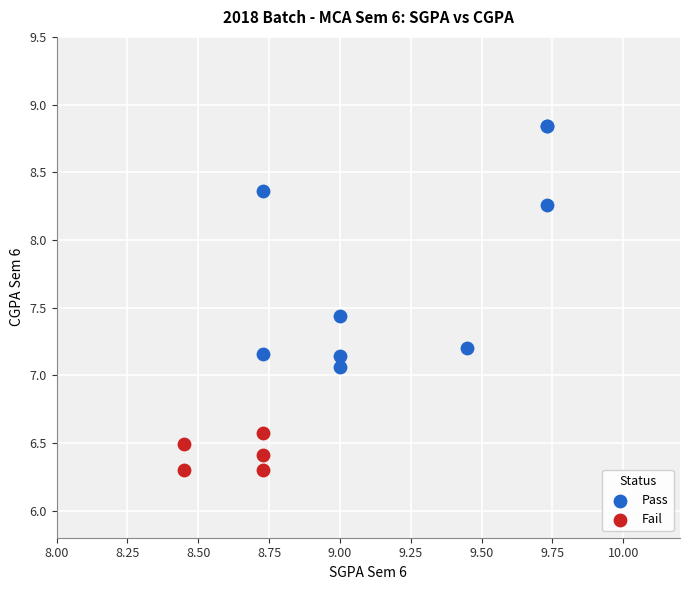

Which series contains the lowest Y value?

Fail